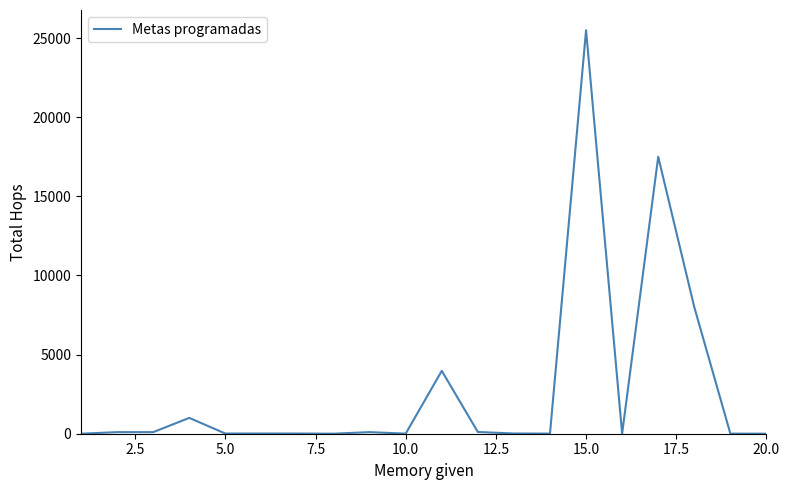

What is the greatest value displayed?

25501